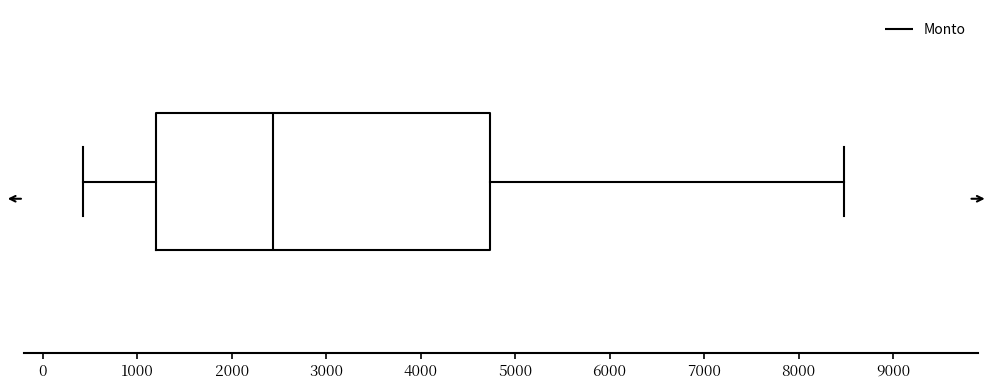

Transcribe this box plot: give where the median line is, the range the box spans, and where the two whiskers end, as read against the x-axis. The values are not printed on the chart, so give them approximately, as read against the axis.

median 2400, box 1200 to 4700, whiskers 400 to 8500